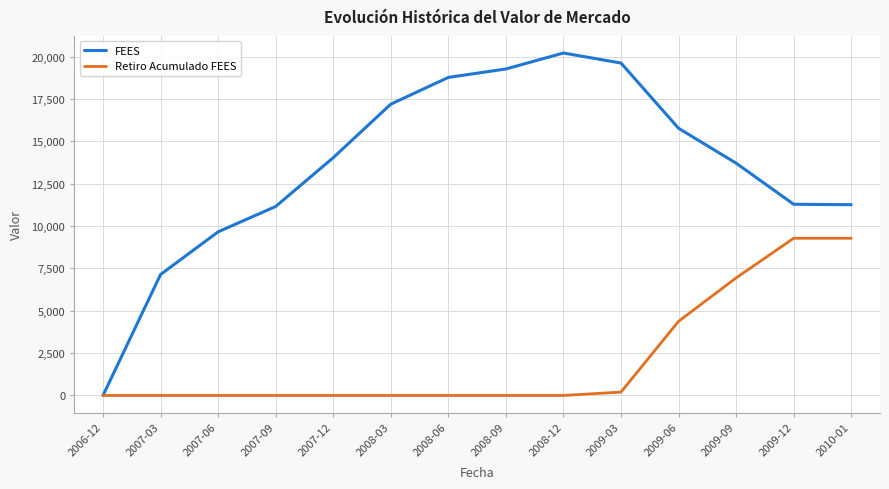

Is it true that Retiro Acumulado FEES equals 0.0 at 2007-09?

True